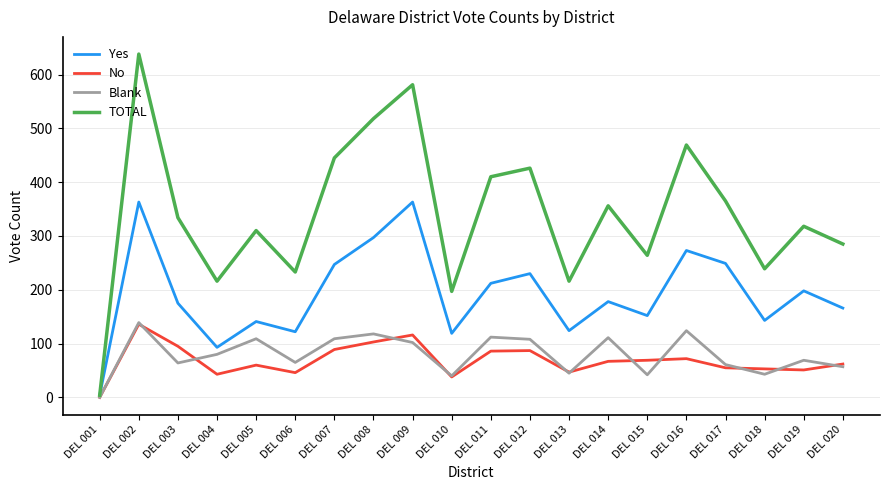

Which series has the largest range (max minus min)?

TOTAL